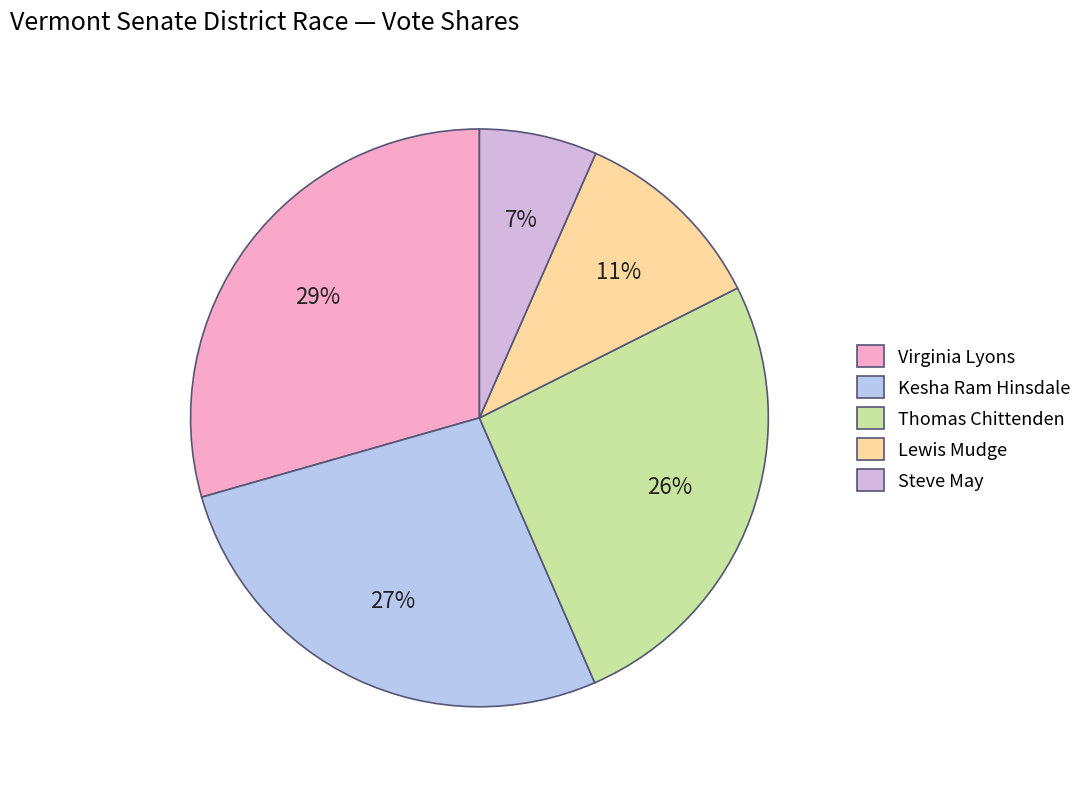

To the nearest percent, what is the combined percentage of Lewis Mudge and Virginia Lyons?

40%